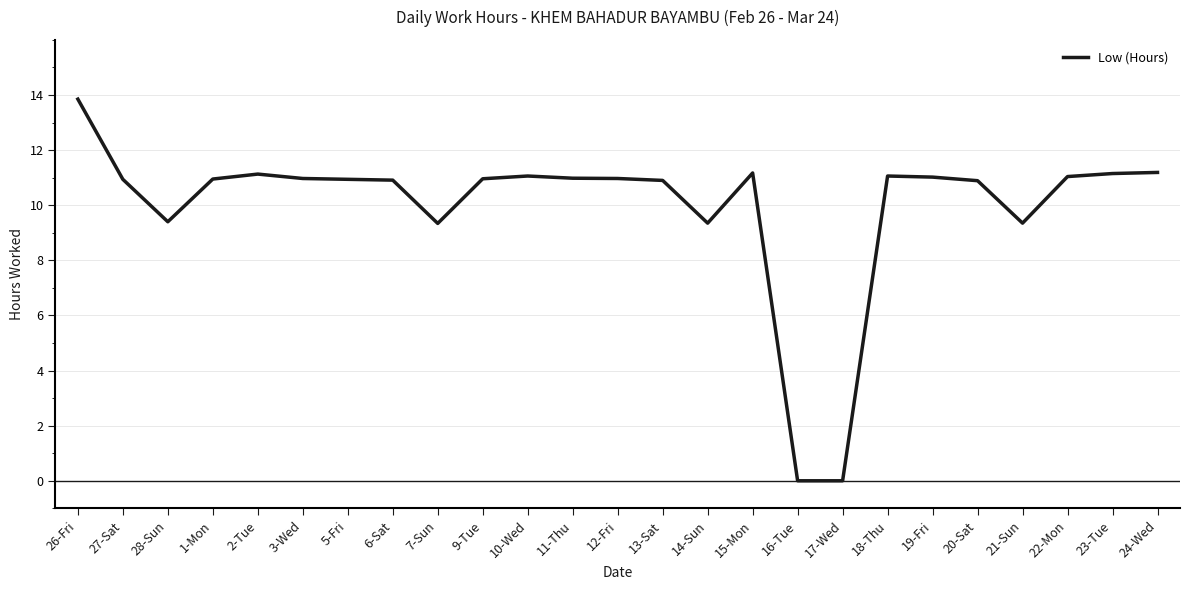

What is the change in value from 14-Sun to 18-Thu?

+1.7